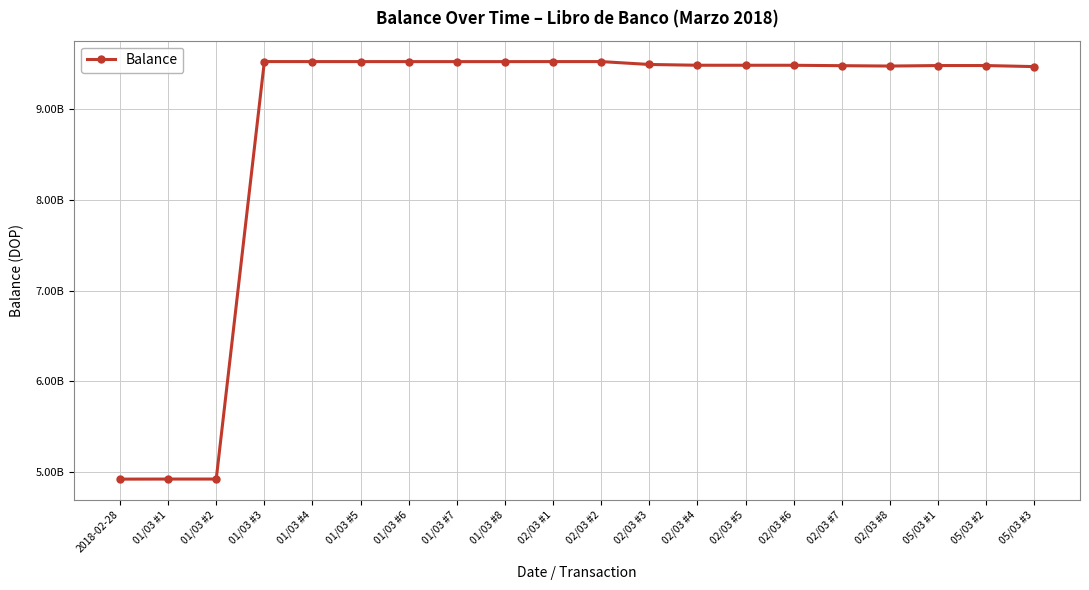

Is this an area chart (filled region under the line)?

No